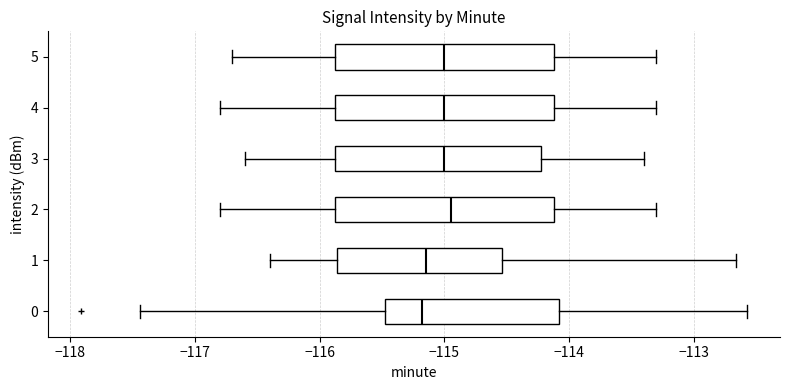

Reading bottom to top, read every box against the x-axis: the position of its median line, the range the box covers, and the ends of its whiskers. The values are not printed on the chart, so give them approximately, as read against the axis.

0: median -115.2, box -115.5 to -114.1, whiskers -117.4 to -112.6
1: median -115.1, box -115.9 to -114.5, whiskers -116.4 to -112.7
2: median -114.9, box -115.9 to -114.1, whiskers -116.8 to -113.3
3: median -115.0, box -115.9 to -114.2, whiskers -116.6 to -113.4
4: median -115.0, box -115.9 to -114.1, whiskers -116.8 to -113.3
5: median -115.0, box -115.9 to -114.1, whiskers -116.7 to -113.3